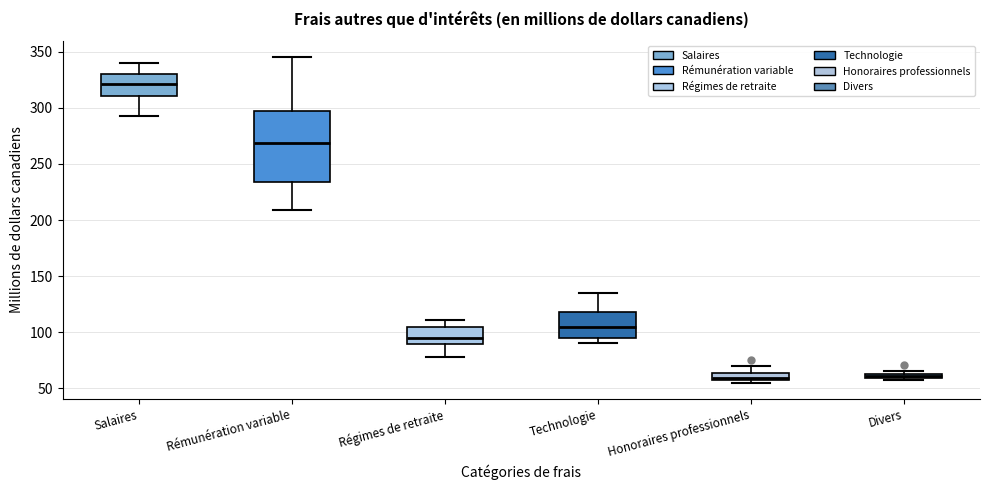

Where is the lower edge of the box for Rémunération variable on the y-axis? The values are not printed on the chart, so give them approximately, as read against the axis.

235